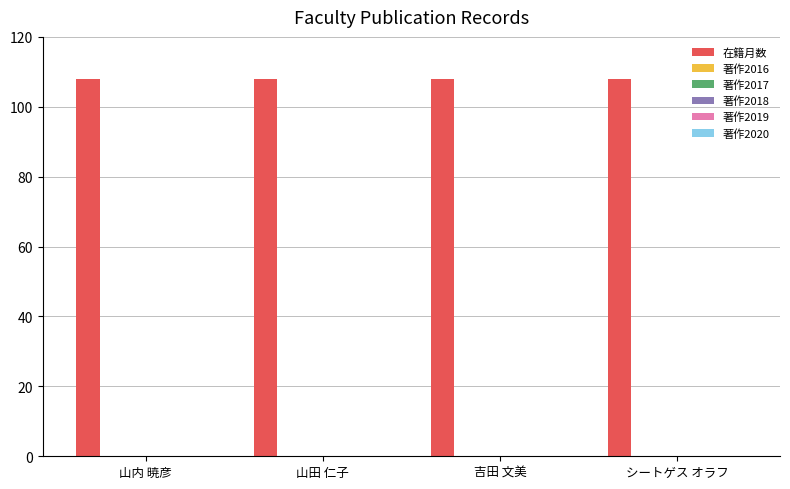

How many data points does each series have?

4